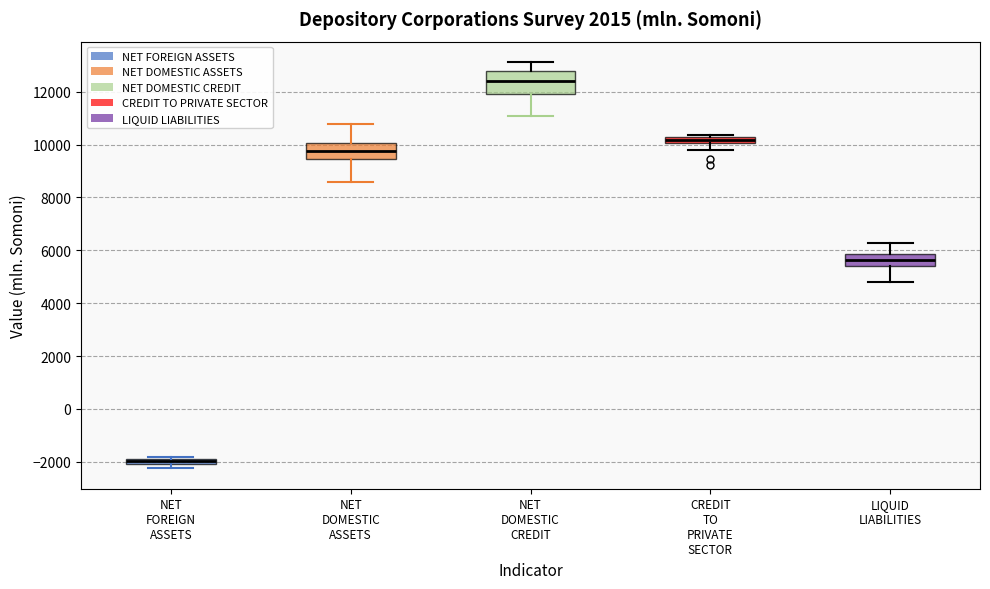

Comparing the boxes themselves (not the whiskers), which one is the tallest?

NET DOMESTIC CREDIT